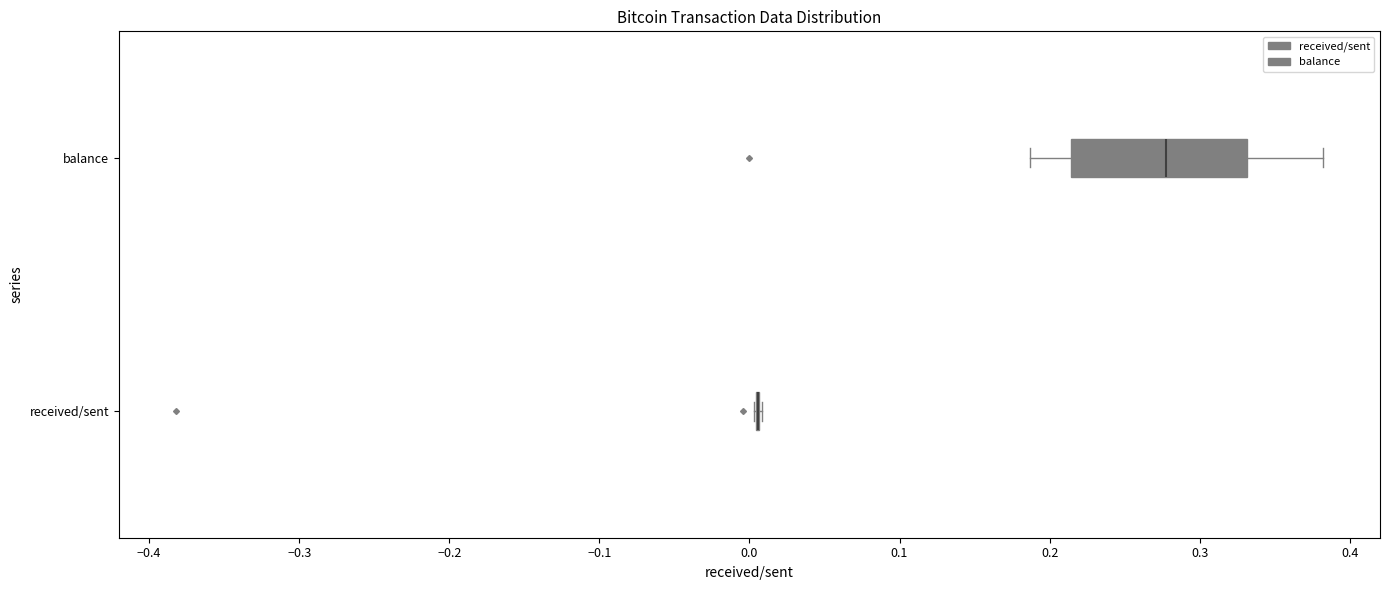

Reading bottom to top, read every box against the x-axis: the position of its median line, the range the box covers, and the ends of its whiskers. The values are not printed on the chart, so give them approximately, as read against the axis.

received/sent: box collapsed to a line at 0.01, whiskers 0.00 to 0.01
balance: median 0.28, box 0.21 to 0.33, whiskers 0.19 to 0.38